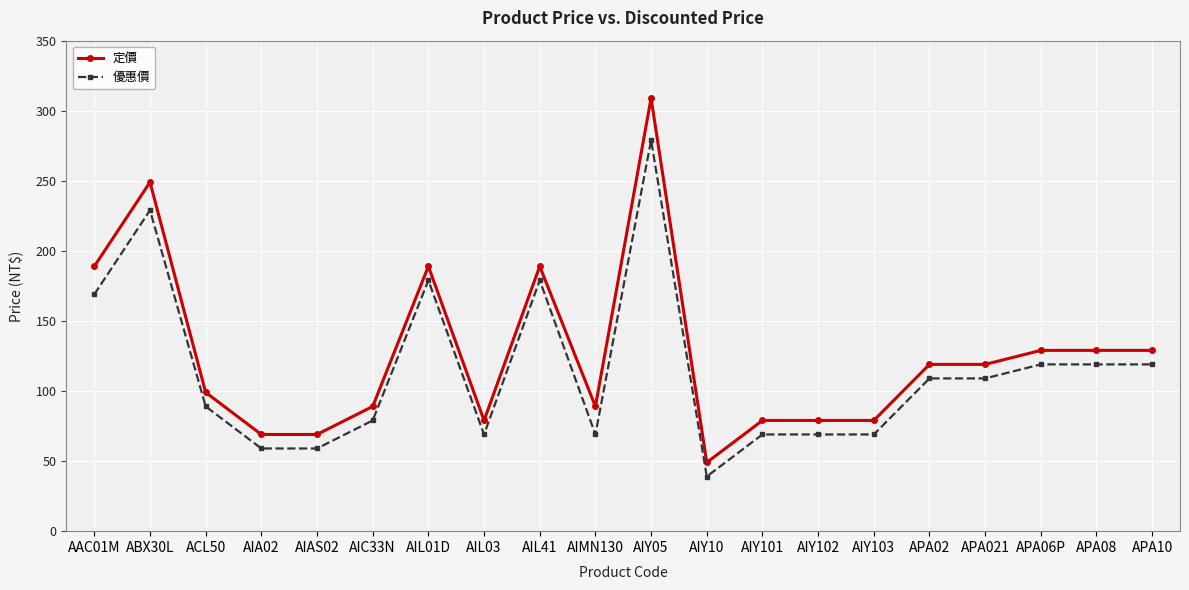

The value of 定價 at AIY101 is 23. True or false?

False